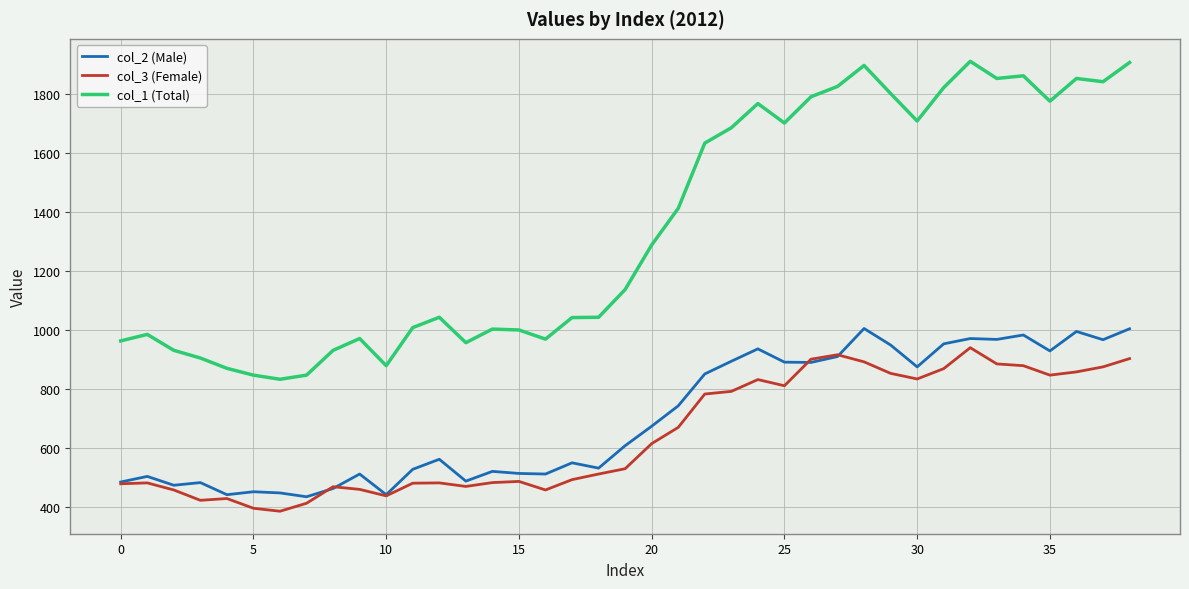

At how many categories does at least one series exceed 606?

39